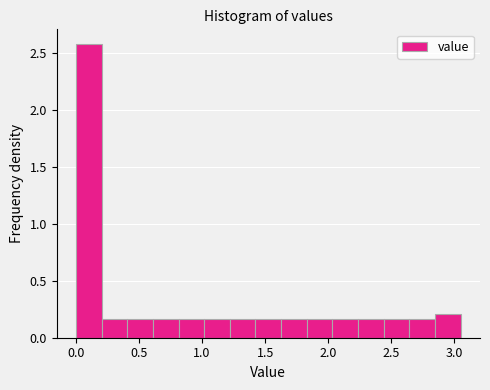

Over which range of the x-axis is the bar tallest?

0.00 to 0.20